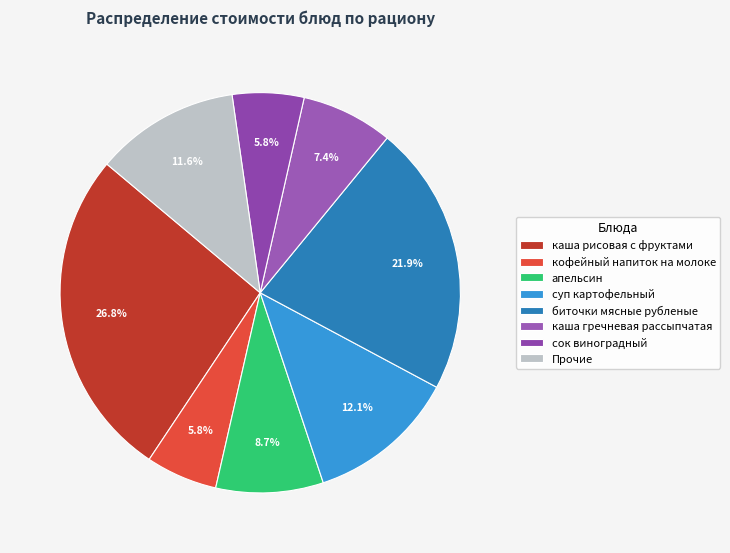

How many segments does this pie chart have?

8